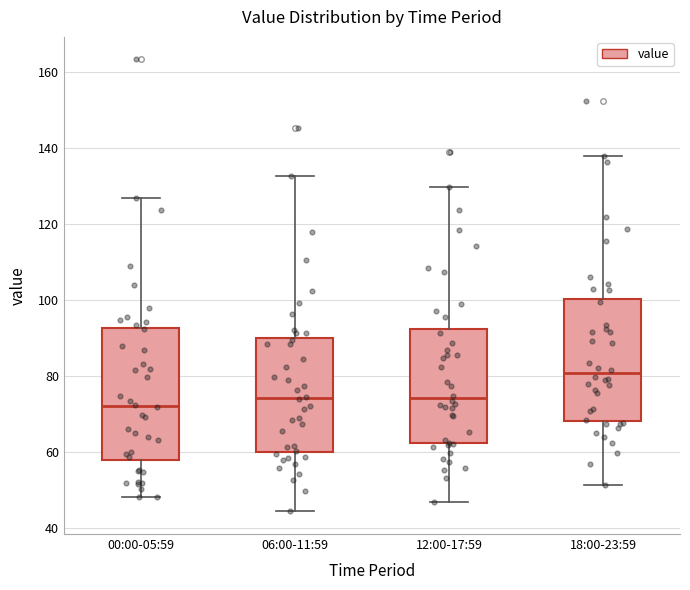

Reading left to right, transcribe this box plot: for each box, give where its median line is, the range the box spans, and where its two whiskers end, as read against the y-axis. The values are not printed on the chart, so give them approximately, as read against the axis.

00:00-05:59: median 72, box 58 to 92, whiskers 48 to 126
06:00-11:59: median 74, box 60 to 90, whiskers 44 to 132
12:00-17:59: median 74, box 62 to 92, whiskers 46 to 130
18:00-23:59: median 80, box 68 to 100, whiskers 52 to 138